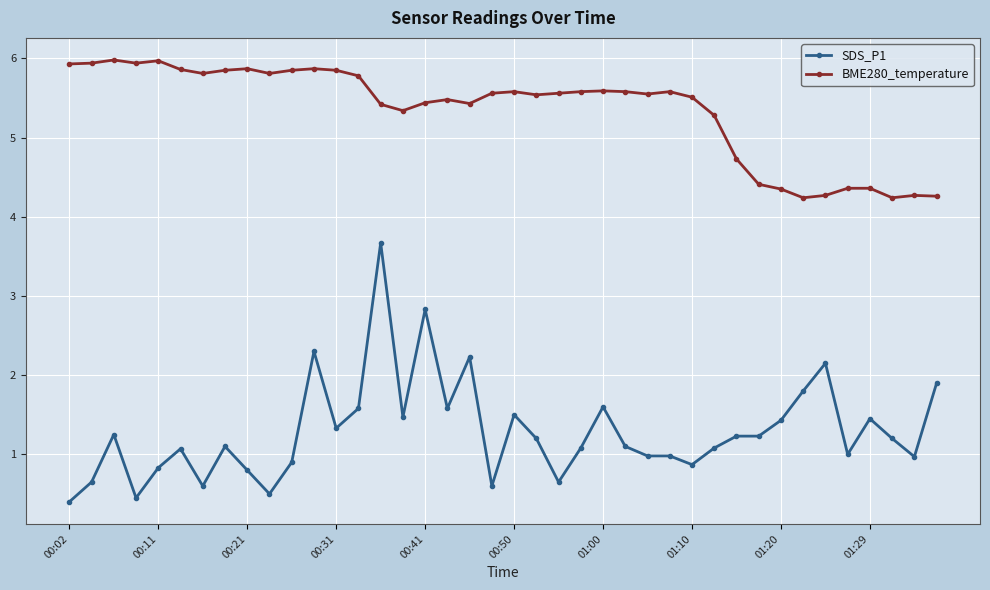

Which series has the widest spread of values?

SDS_P1